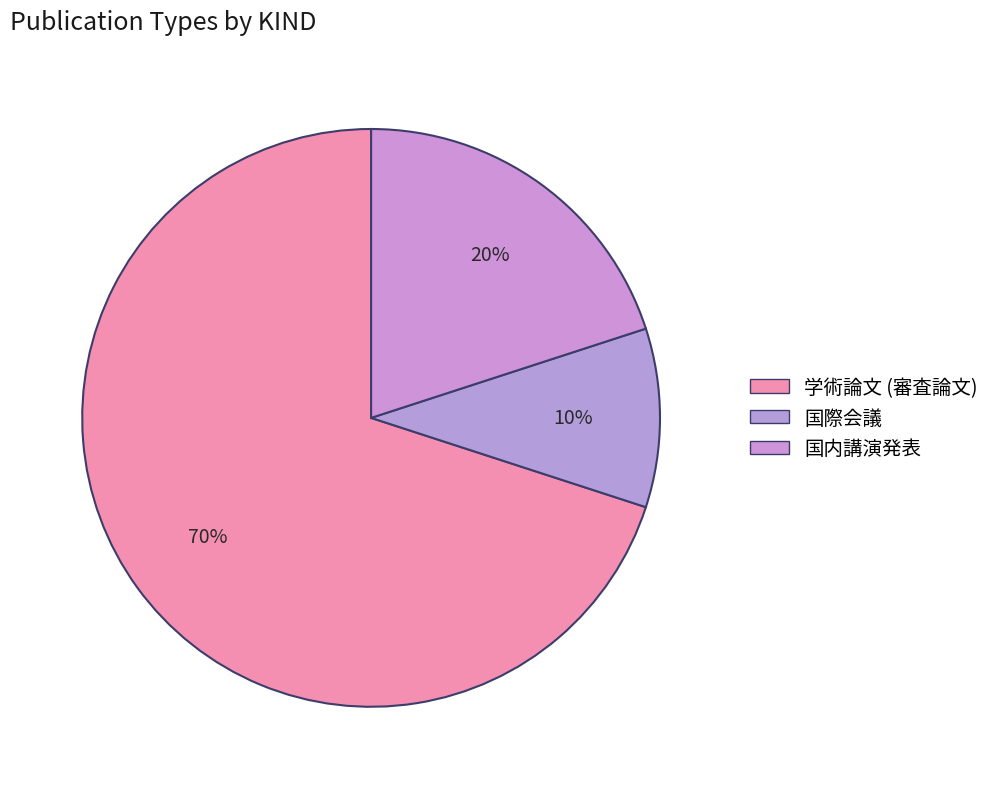

Rank the categories by value from lowest to highest.

国際会議, 国内講演発表, 学術論文 (審査論文)